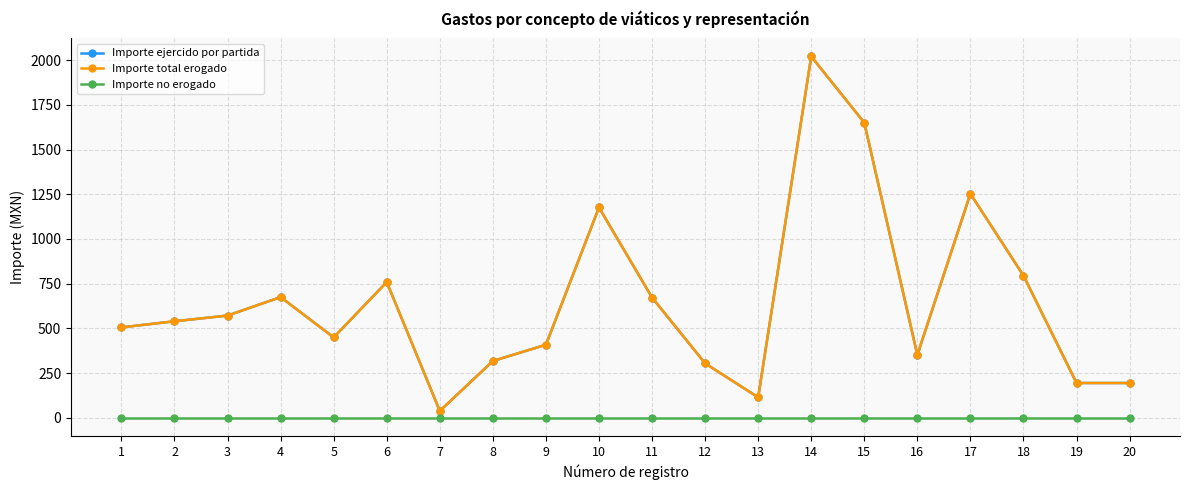

What is the difference between the Importe total erogado values at 14 and 8?

1702.0